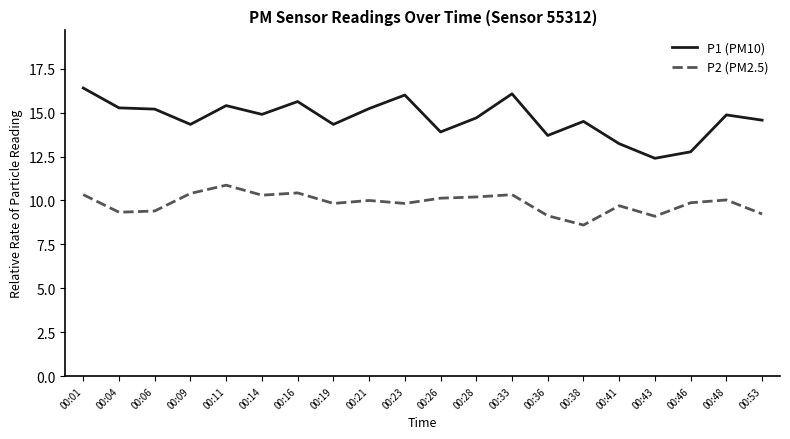

What is the sum of the P2 (PM2.5) values at 00:09 and 00:01?

20.7